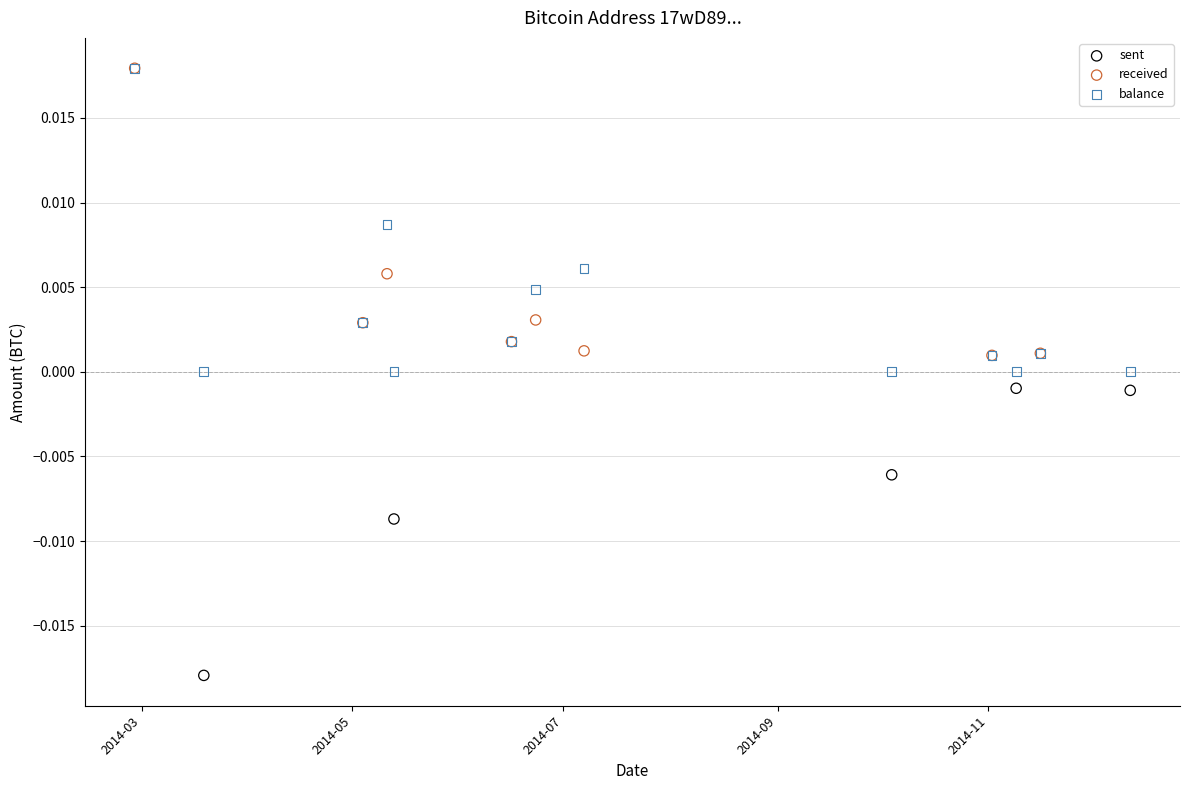

Which series reaches the minimum Y coordinate?

sent